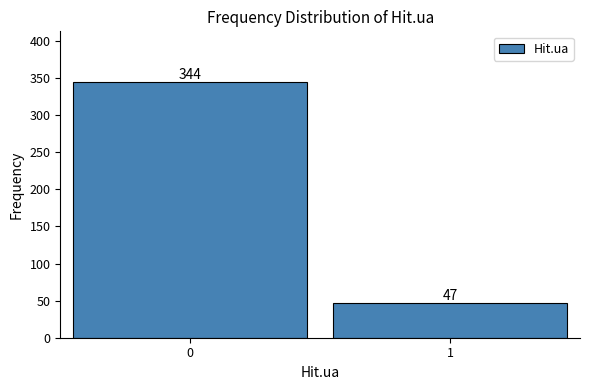

Reading left to right, transcribe all the data shown in this chart.

0=344	1=47